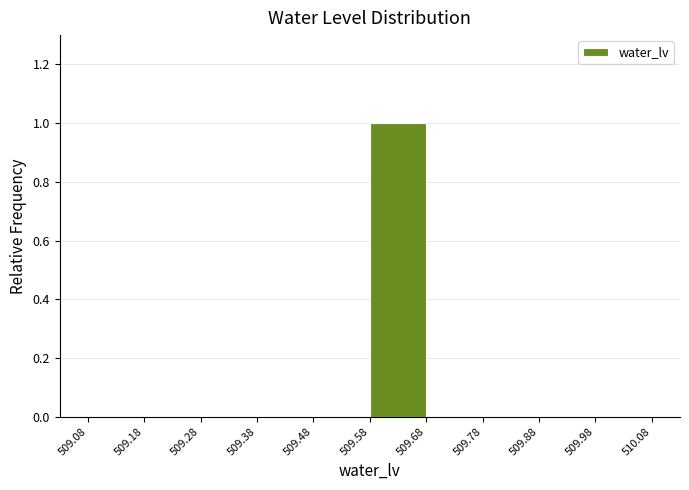

Over which range of the x-axis is the bar tallest?

509.58 to 509.68